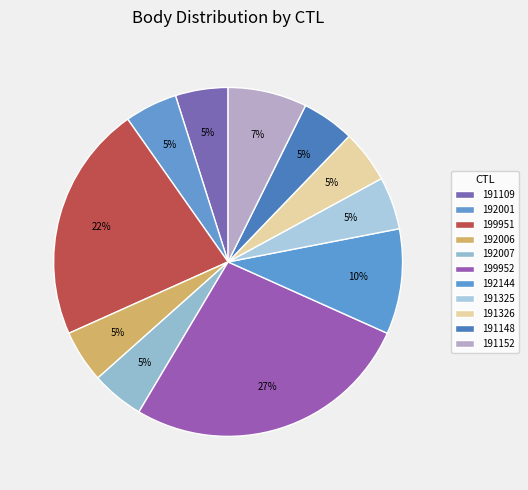

What is the largest slice in the pie chart?

199952